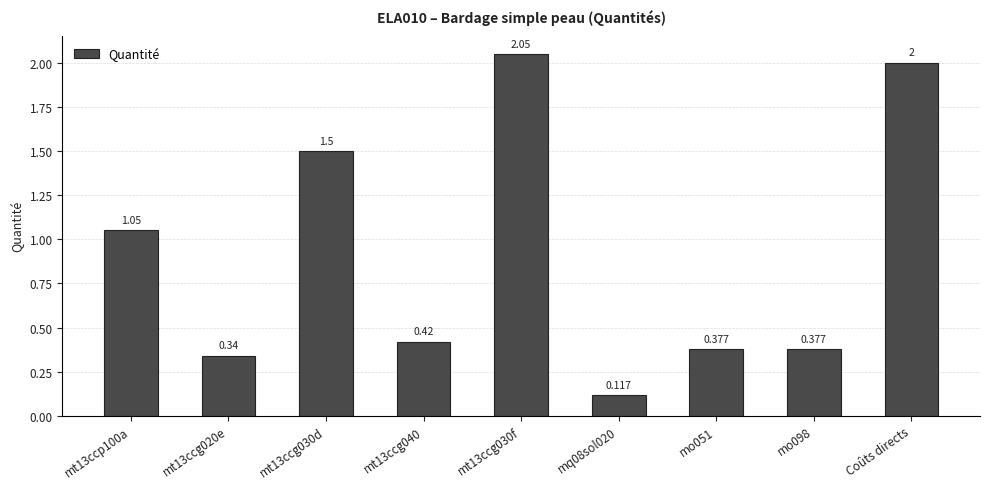

The value at mt13ccg020e is 0.6. True or false?

False